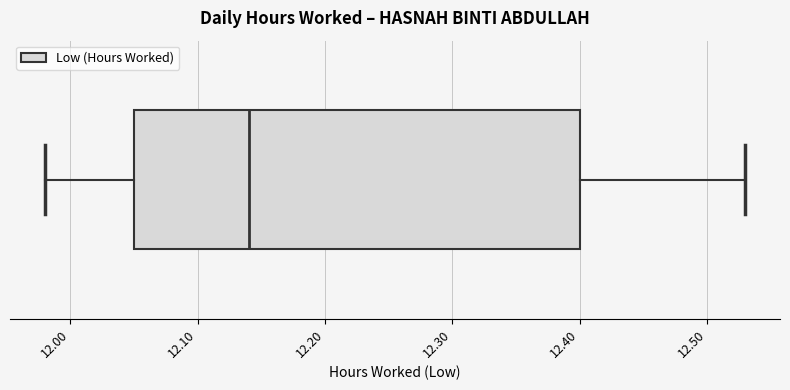

Read this box plot against the x-axis: the position of the median line, the range covered by the box, and the ends of both whiskers. The values are not printed on the chart, so give them approximately, as read against the axis.

median 12.14, box 12.05 to 12.40, whiskers 11.98 to 12.53